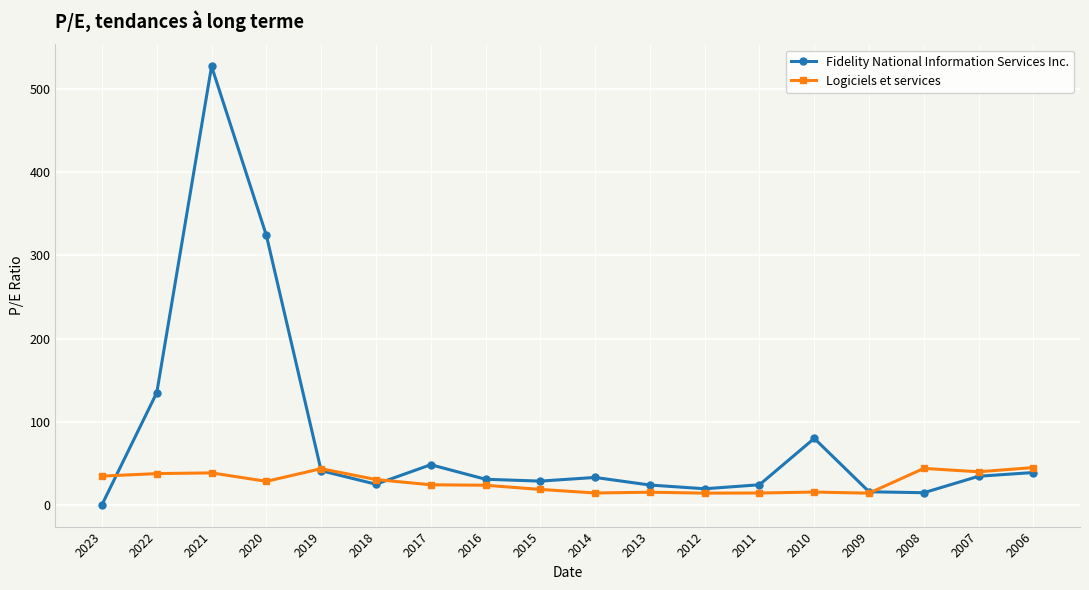

List the series in order of their overall mean, lowest first.

Logiciels et services, Fidelity National Information Services Inc.